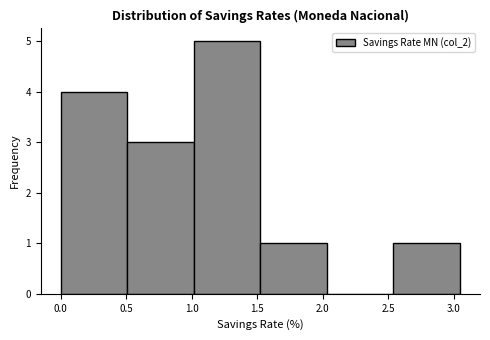

What is the height of the bar covering 0.00 to 0.50 on the x-axis? Neither the bar edges nor the heights are printed on the chart, so give them approximately, as read against the axes.

4